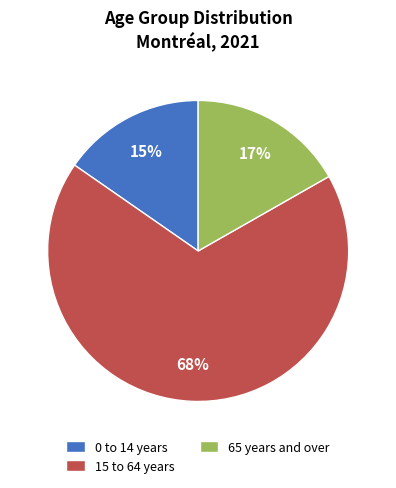

Rank the categories by value from highest to lowest.

15 to 64 years, 65 years and over, 0 to 14 years